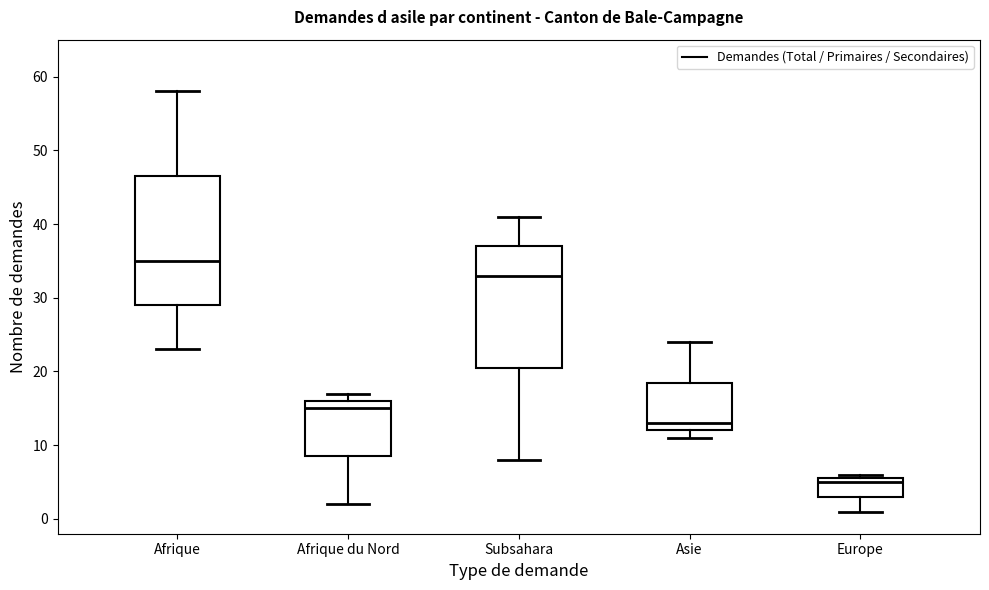

Where does the upper whisker of the box for Asie end on the y-axis? The values are not printed on the chart, so give them approximately, as read against the axis.

24